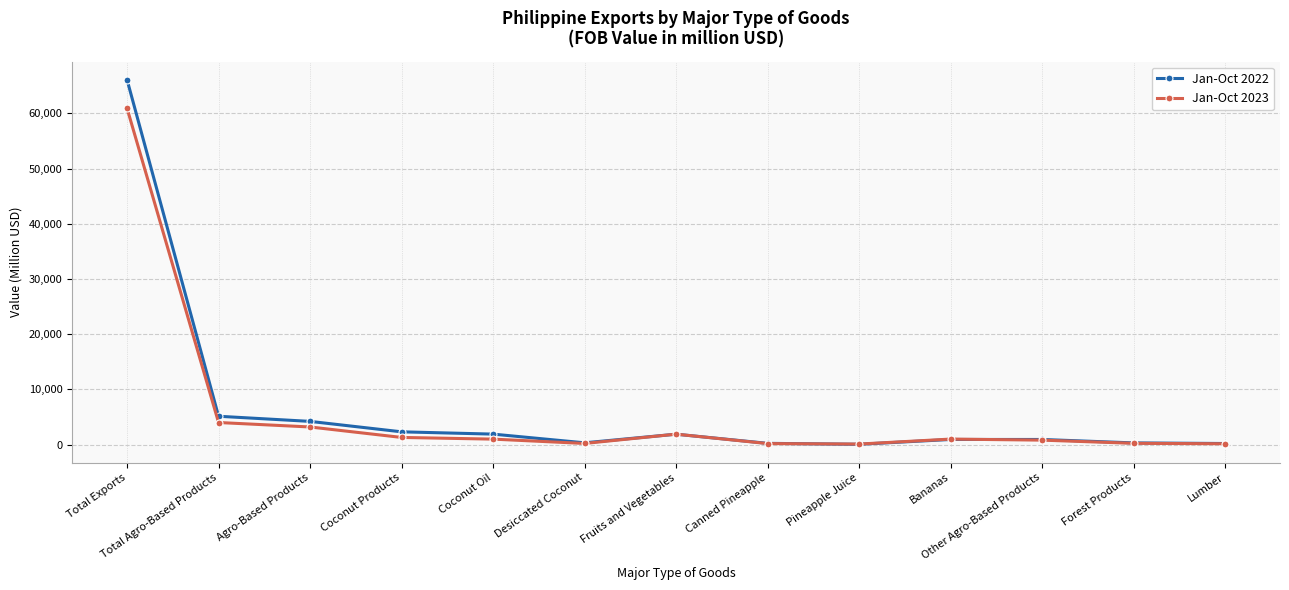

At how many categories does at least one series exceed 15638?

1